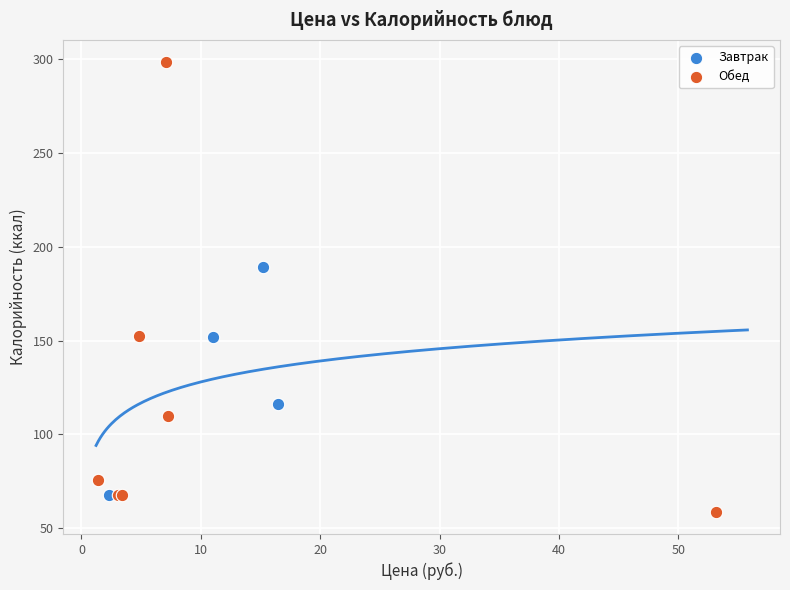

What are all the series names shown in the legend?

Завтрак, Обед